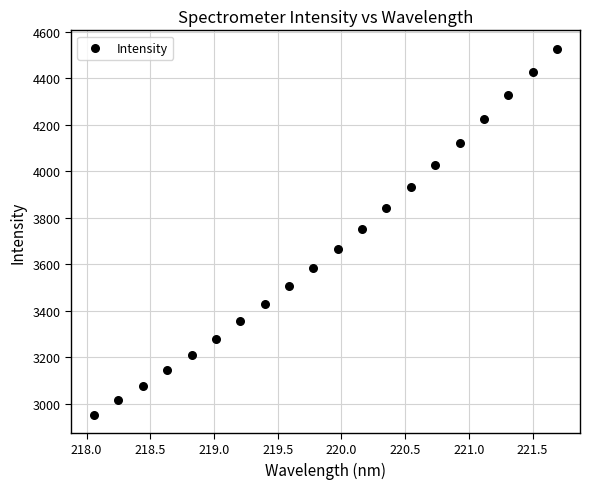

What is the range of X values (max minus min)?

3.6